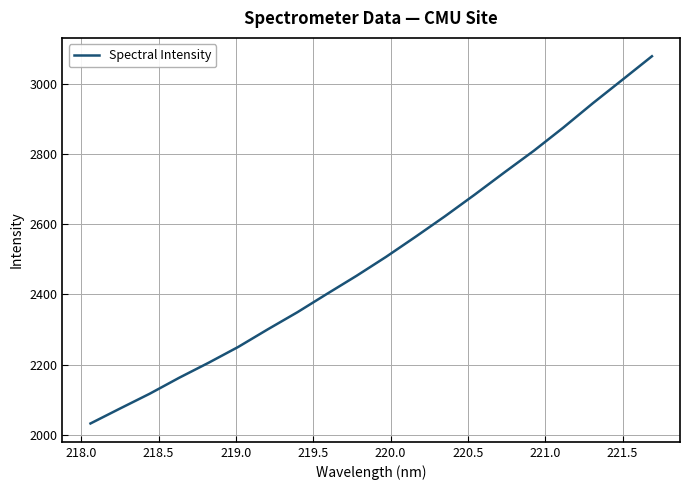

What is the greatest value displayed?

3077.8